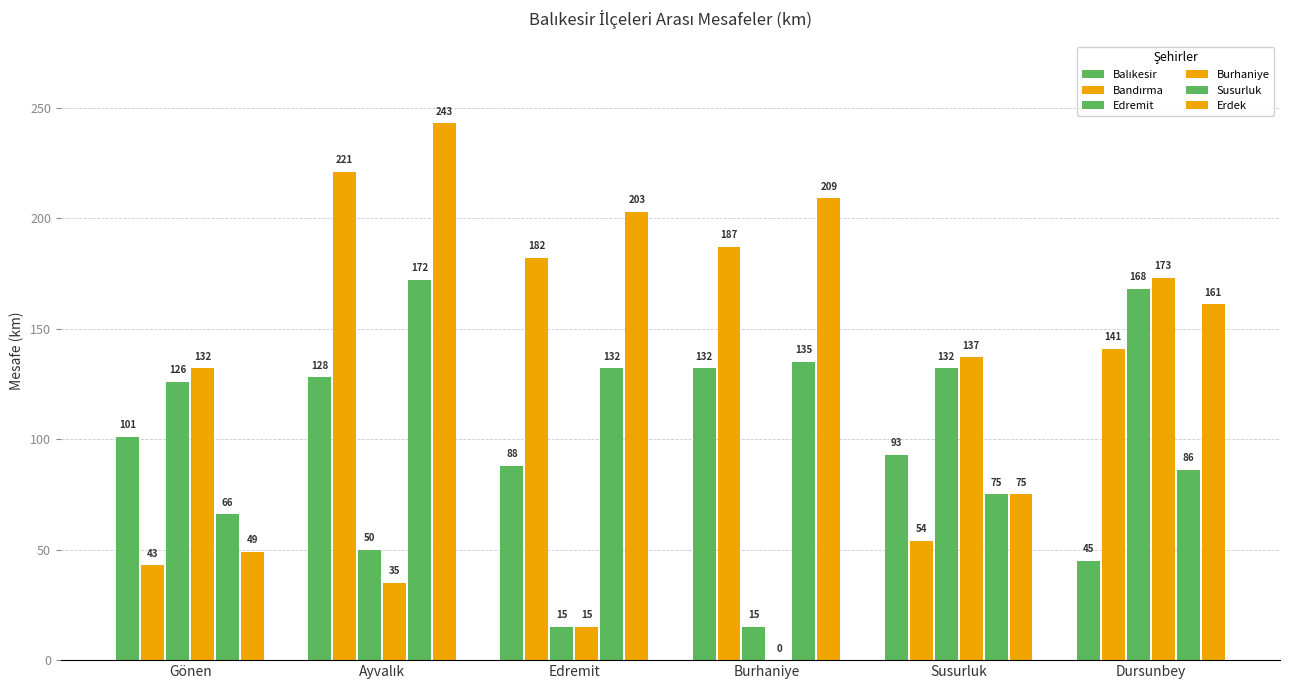

Reading left to right, transcribe all the data shown in this chart.

Balıkesir: 101	128	88	132	93	45
Bandırma: 43	221	182	187	54	141
Edremit: 126	50	15	15	132	168
Burhaniye: 132	35	15	0	137	173
Susurluk: 66	172	132	135	75	86
Erdek: 49	243	203	209	75	161